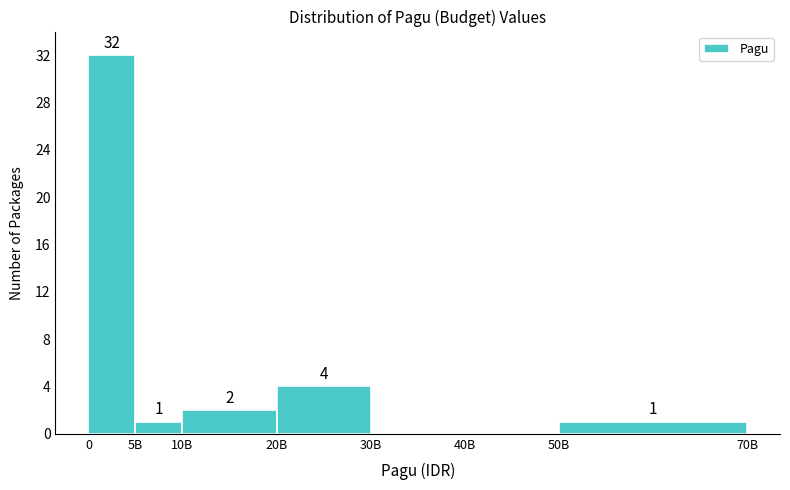

Reading left to right, extract all data points from this chart.

0=32	5B=1	10B=2	20B=4	30B=0	40B=0	50B=1